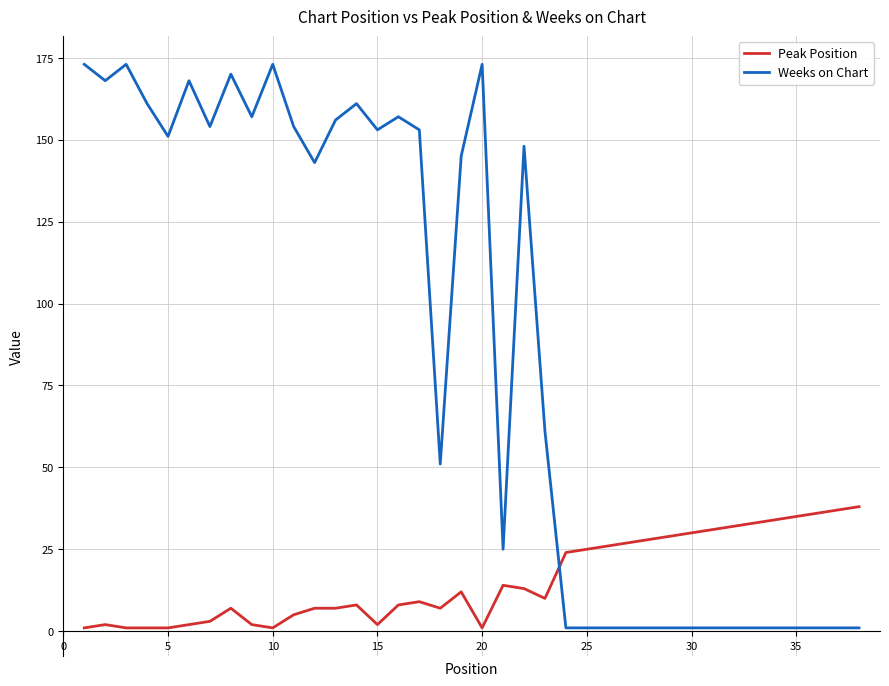

Which series has the widest spread of values?

Weeks on Chart